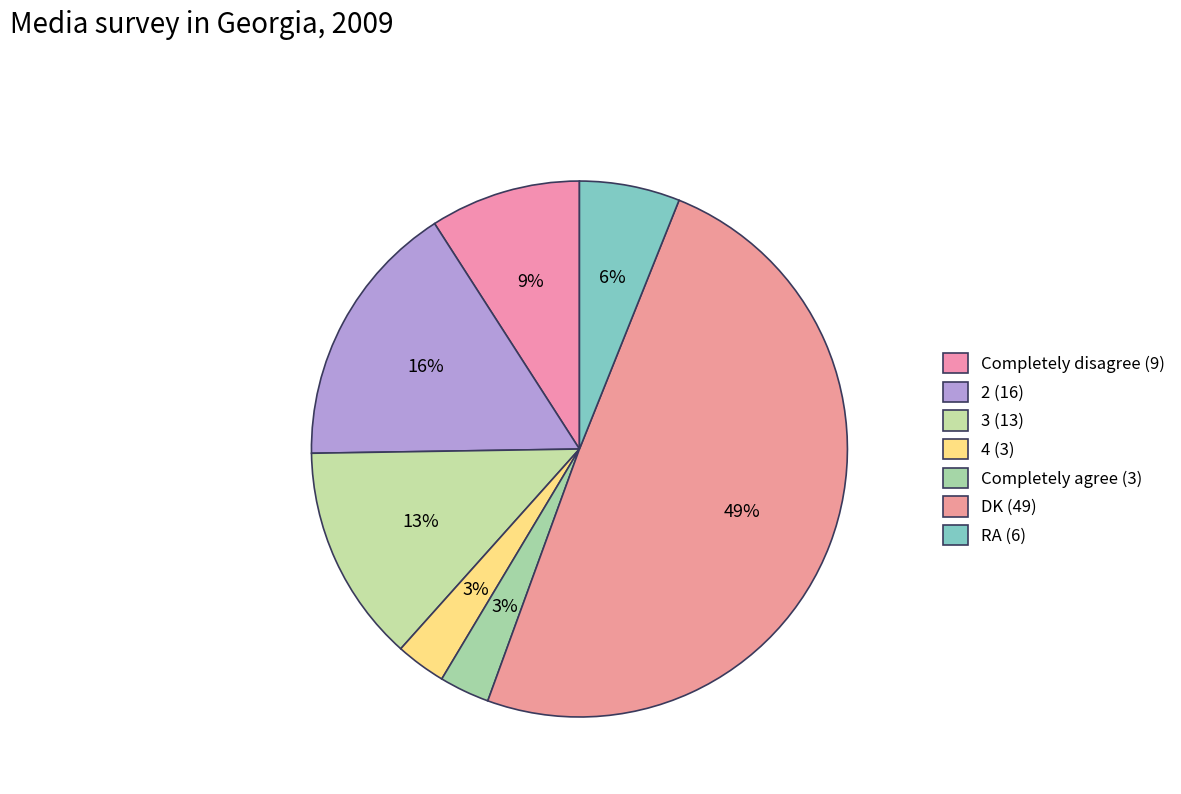

To the nearest percent, what is the difference between the largest and smallest slice percentages?

46%